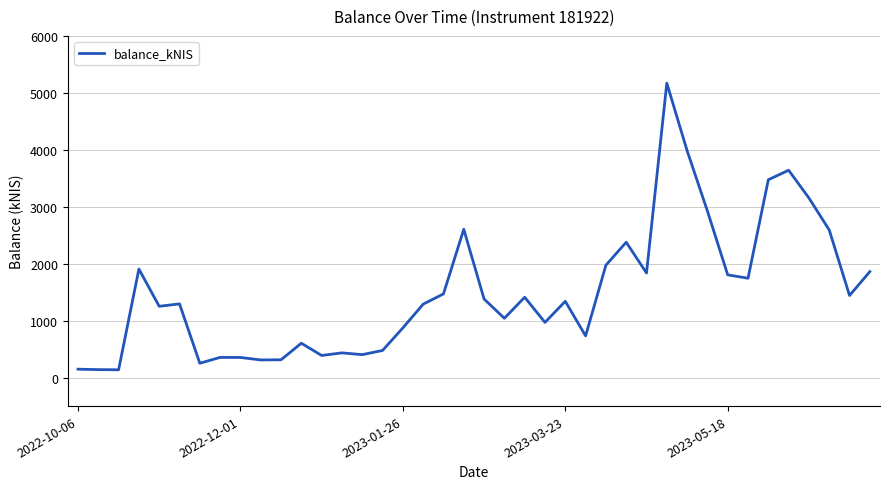

What is the smallest value displayed?

137.5